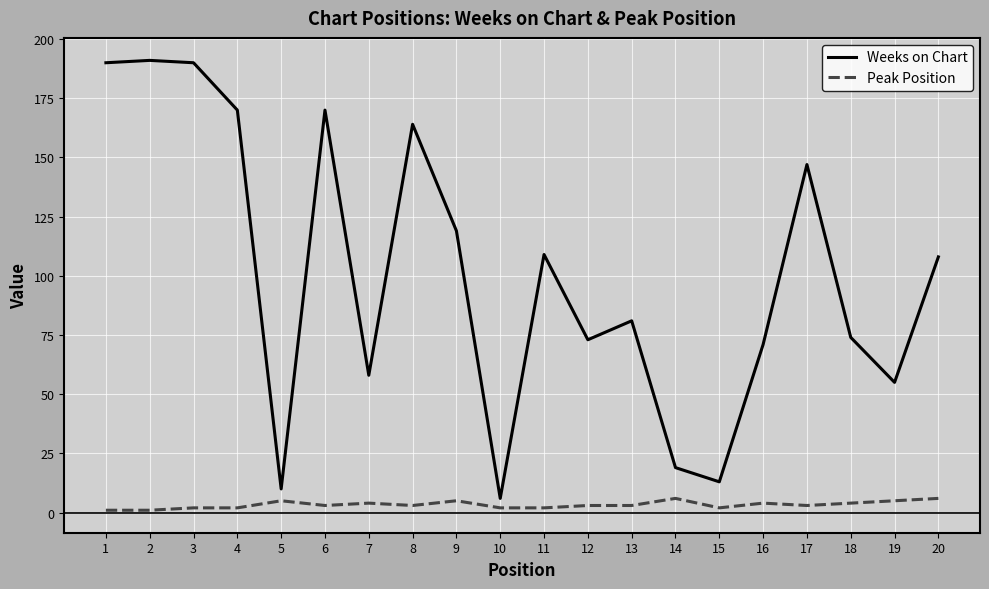

What is the highest value of the Weeks on Chart series?

191